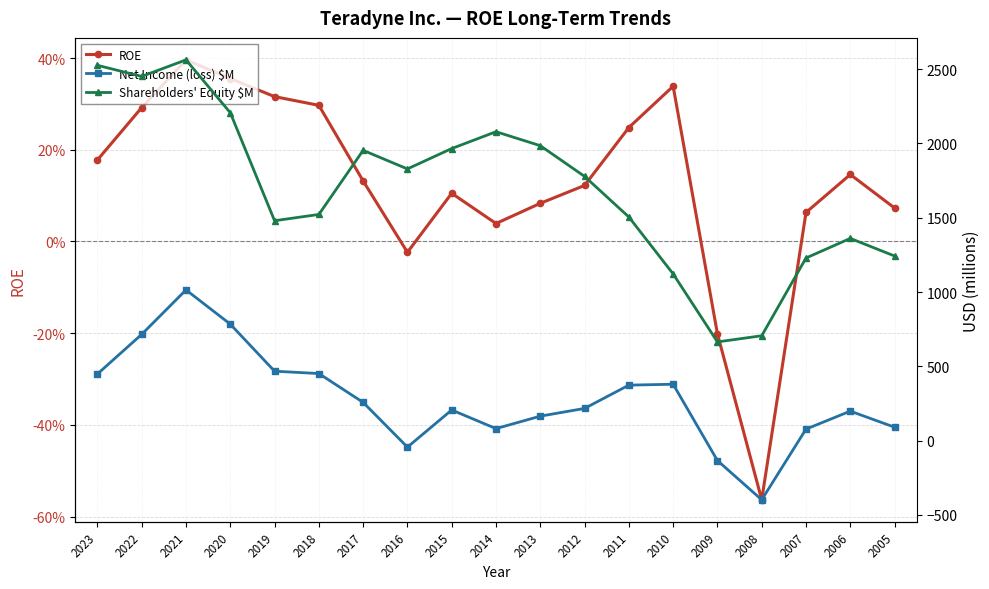

What is the sum of all ROE values?

2.4